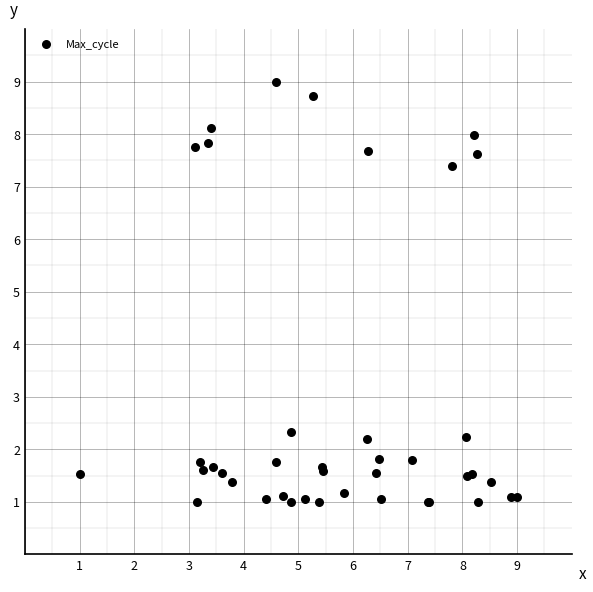

What Y value in the scatter plot is closest to 5?

7.4